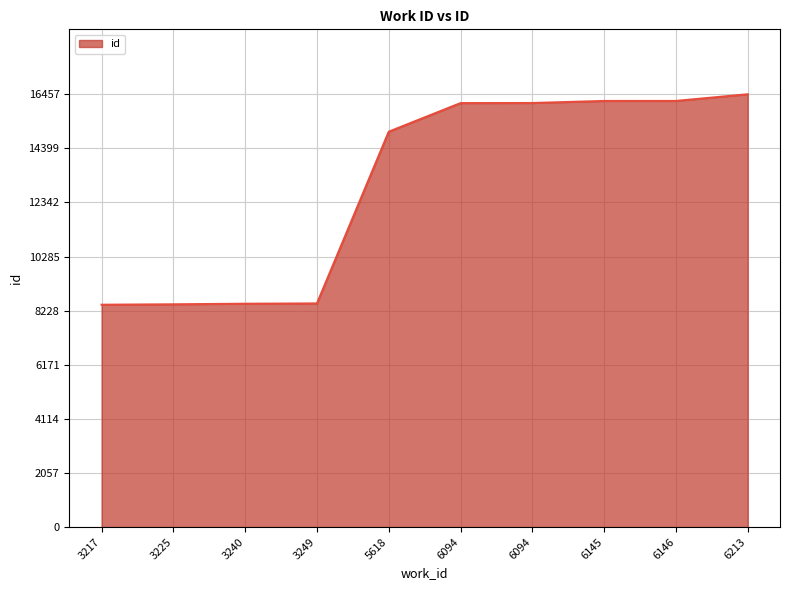

List the labels in order of value, smallest first.

3217, 3225, 3240, 3249, 5618, 6094, 6094, 6145, 6146, 6213